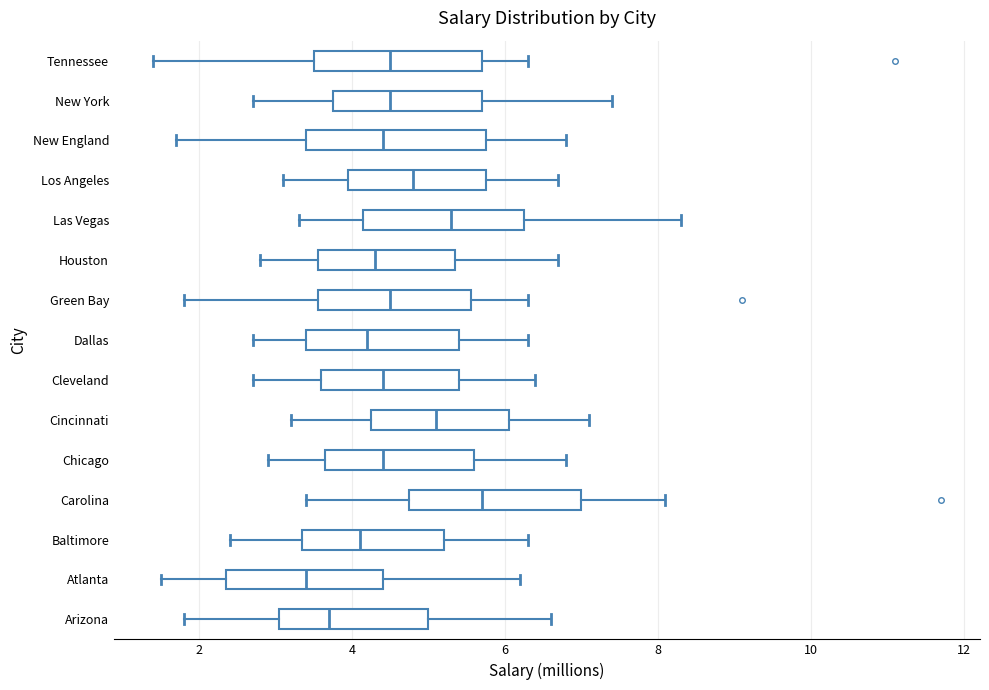

Where does the left whisker of the box for Baltimore end on the x-axis? The values are not printed on the chart, so give them approximately, as read against the axis.

2.4